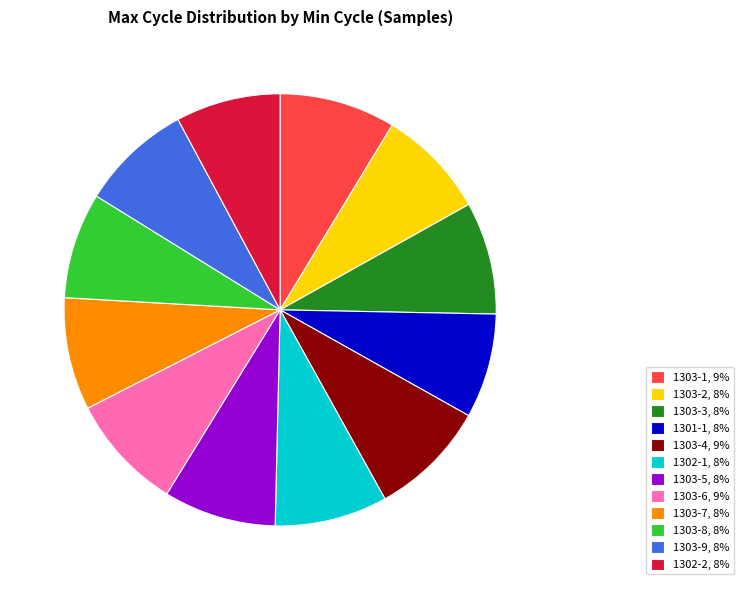

What is the ratio of the value at 1303-4, 9% to the value at 1303-2, 8%?

1.1